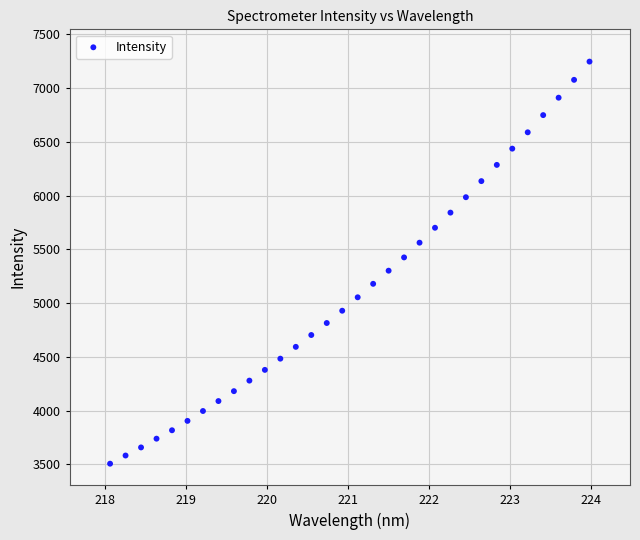

What is the range of Y values (max minus min)?

3739.4